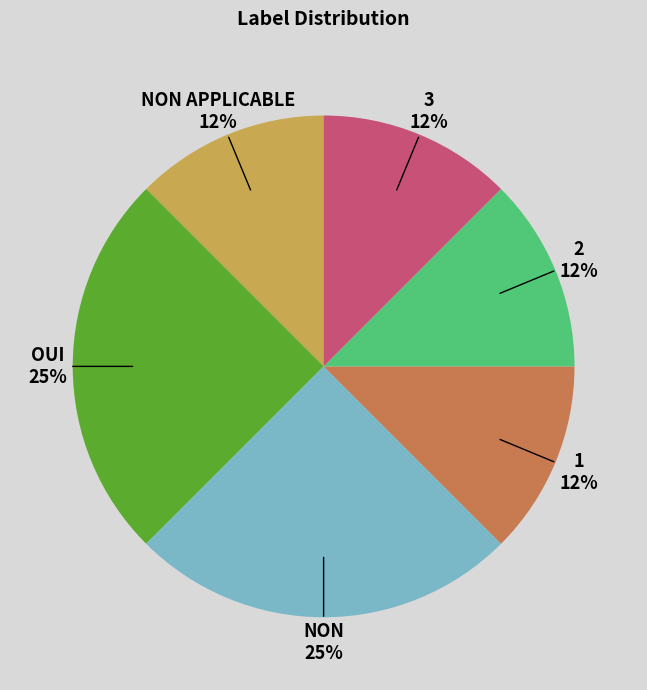

True or false: 1 accounts for 4% of the total.

False